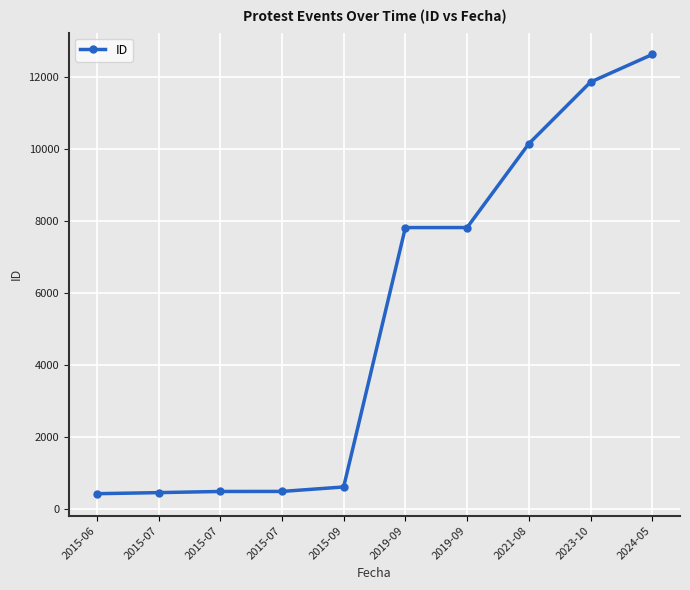

Count the number of data series in this chart.

1